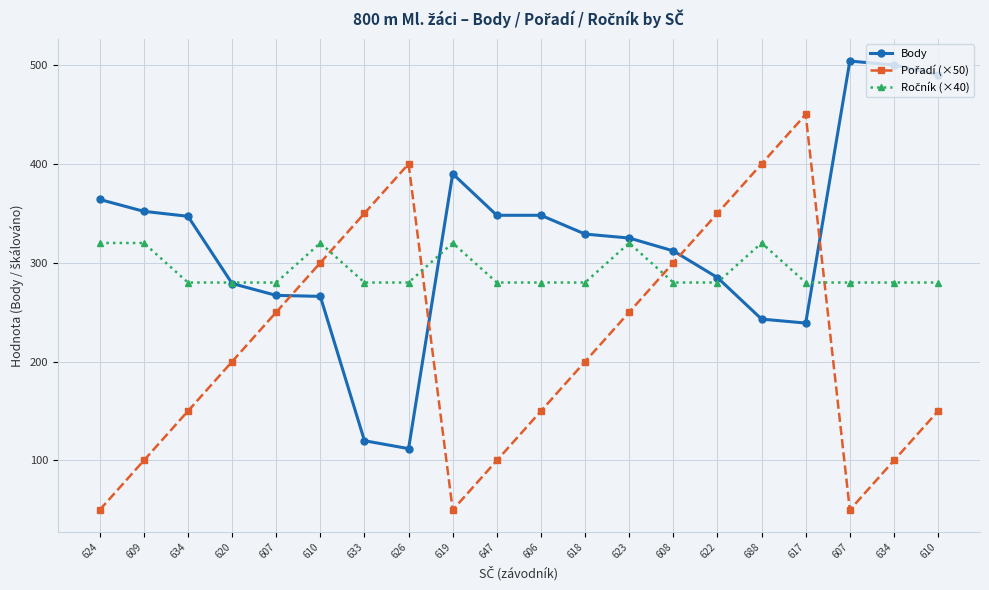

What is the spread (max minus min) of values at 634?

197